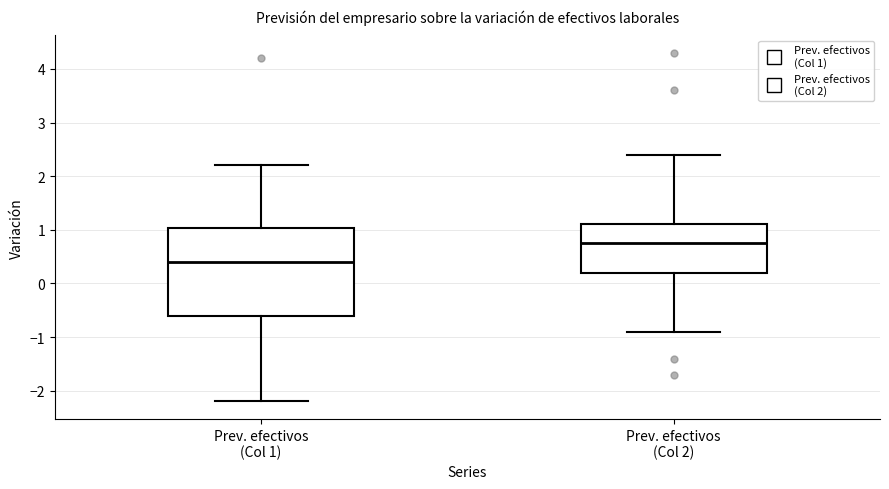

Comparing the boxes themselves (not the whiskers), which one is the tallest?

Prev. efectivos (Col 1)